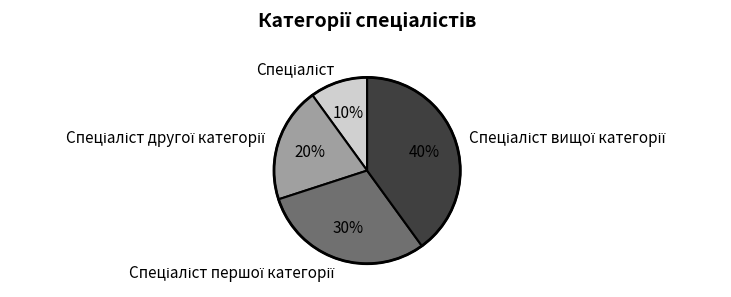

To the nearest percent, what is the average slice percentage?

25%